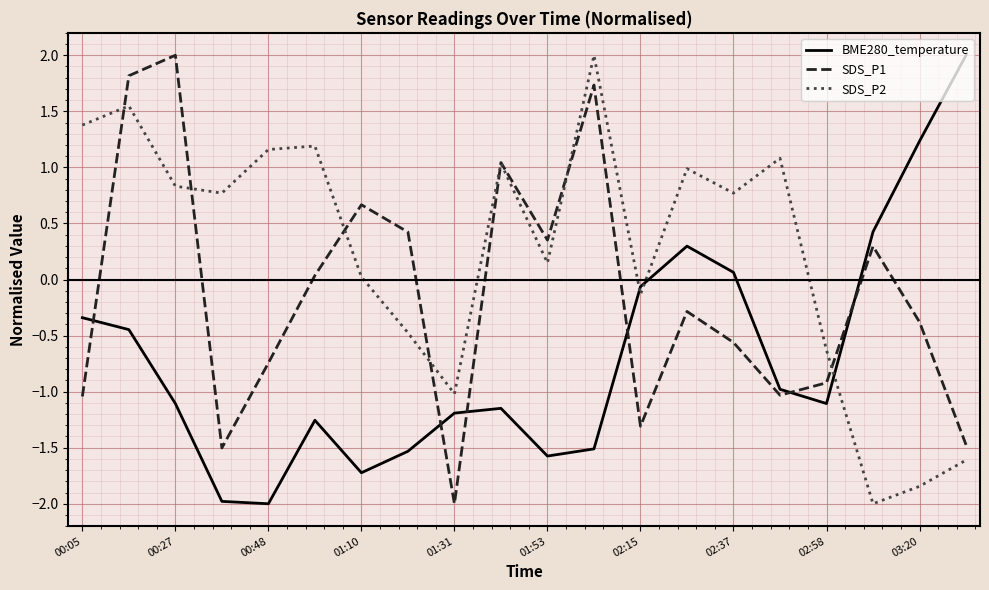

True or false: SDS_P2 and BME280_temperature intersect in this chart.

True